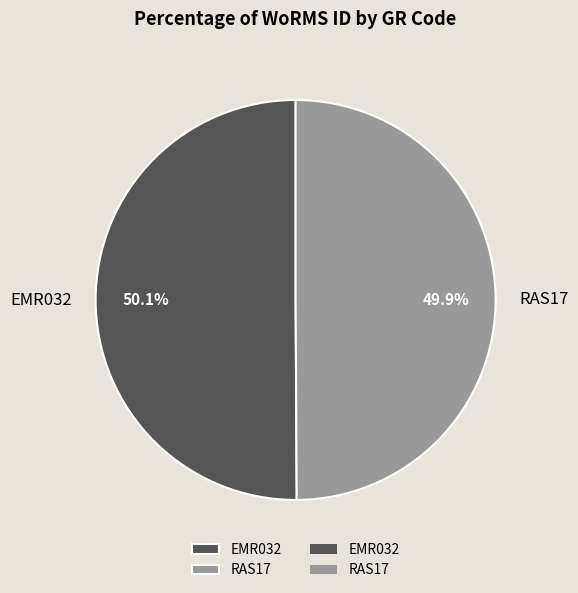

Count the number of slices in the pie.

2